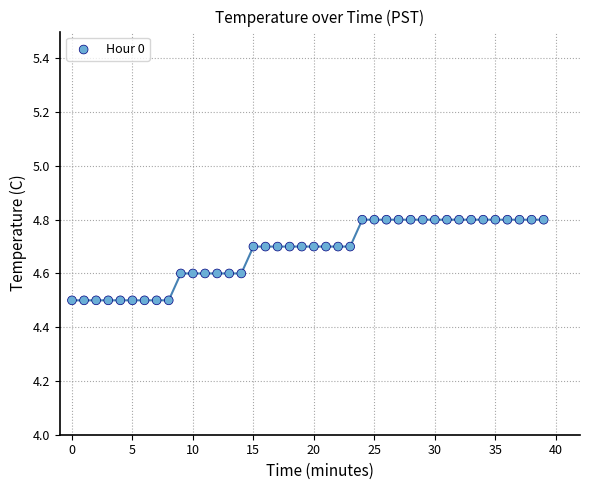

What is the range of Y values (max minus min)?

0.3